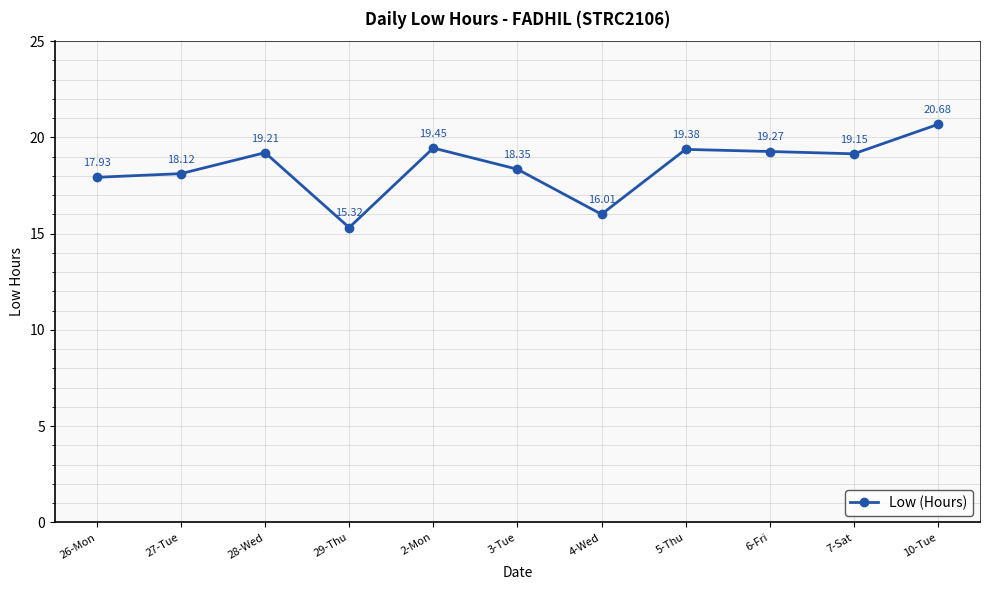

How many data points does each series have?

11